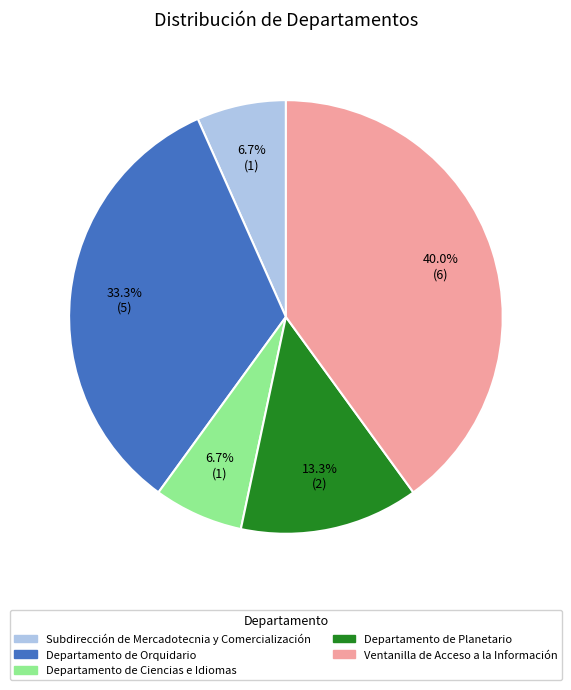

What portion of the pie excludes Departamento de Planetario?

86.7%